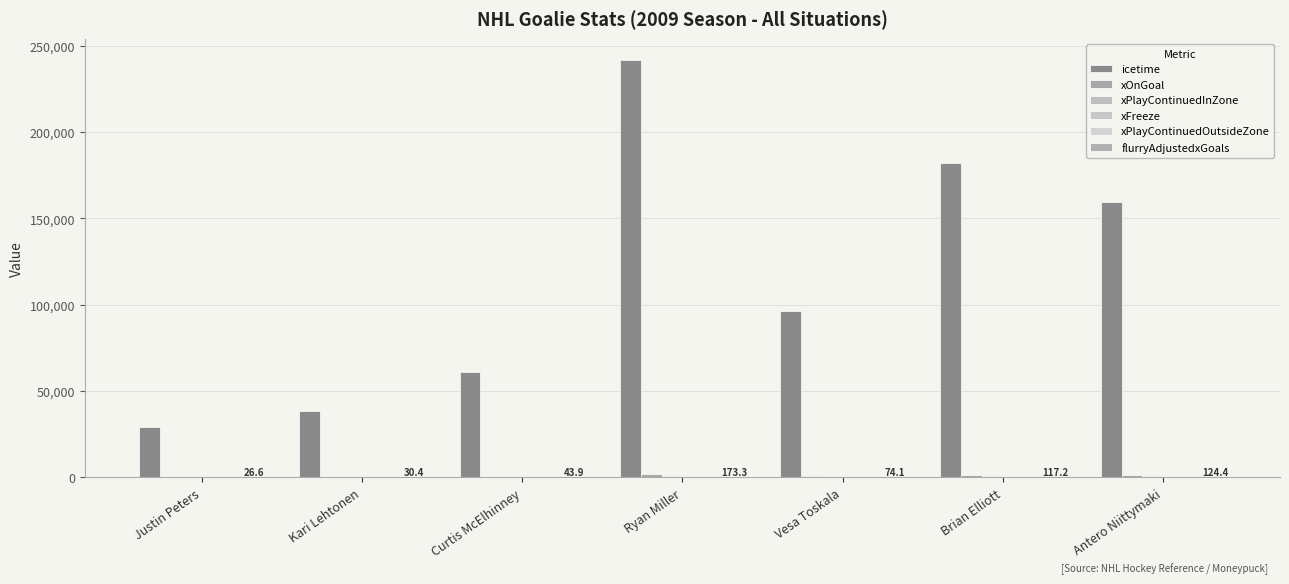

How many distinct data groups are displayed?

6